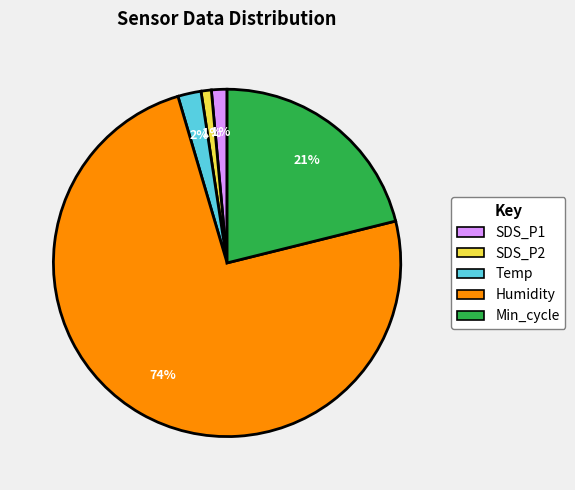

Is it true that Min_cycle is 15% of the pie?

False